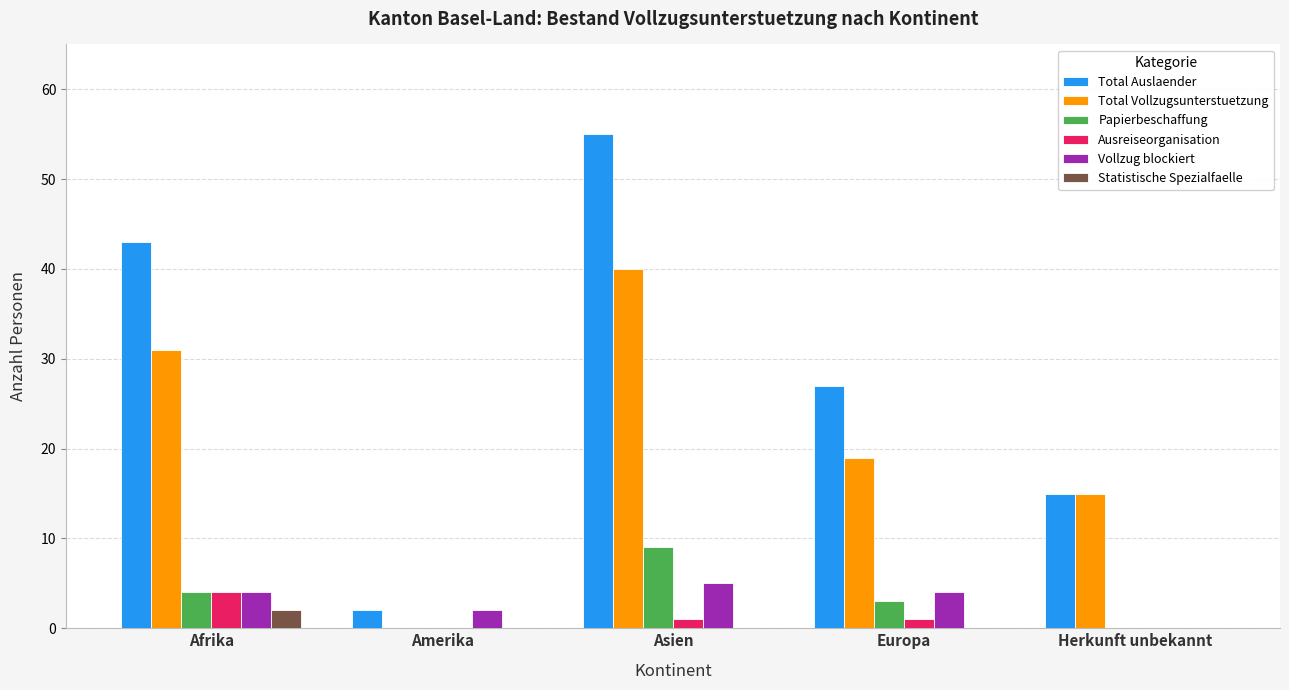

What is the sum of all Papierbeschaffung values?

16